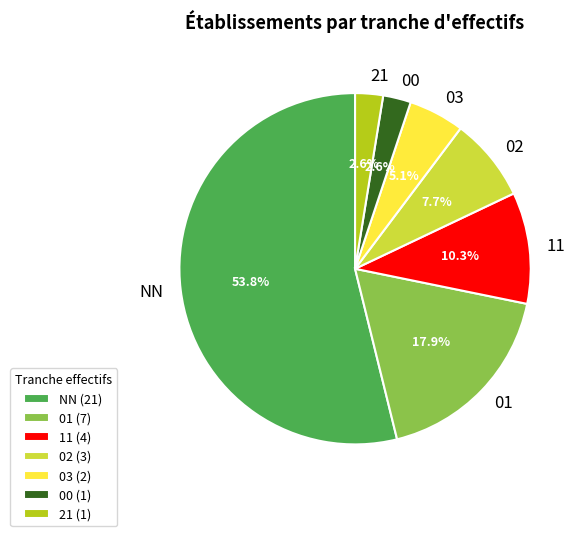

Is there a majority slice in this chart?

Yes